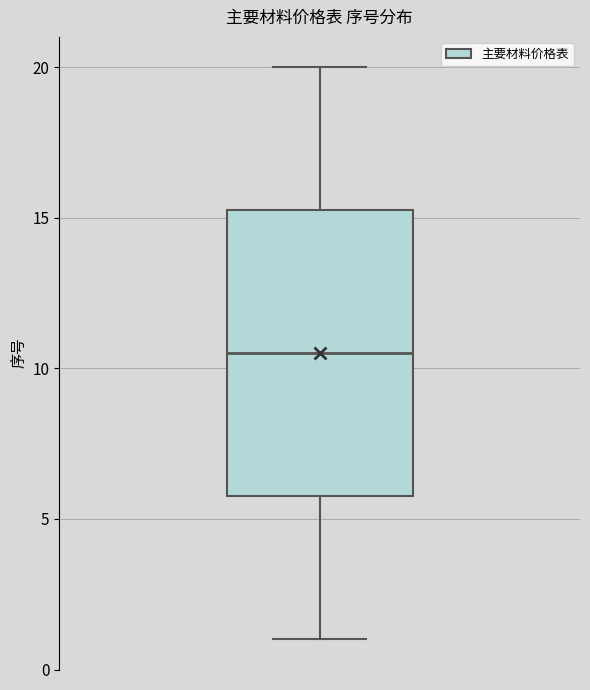

Where does the lower whisker of the box end on the y-axis? The values are not printed on the chart, so give them approximately, as read against the axis.

1.0